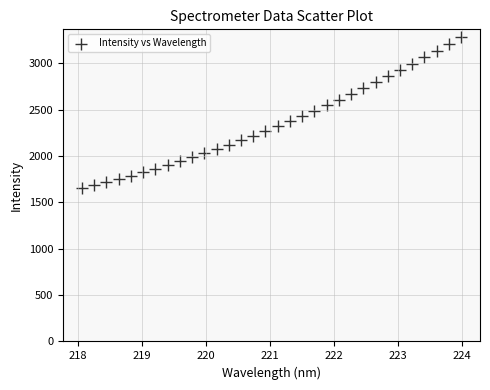

What is the range of X values (max minus min)?

5.9